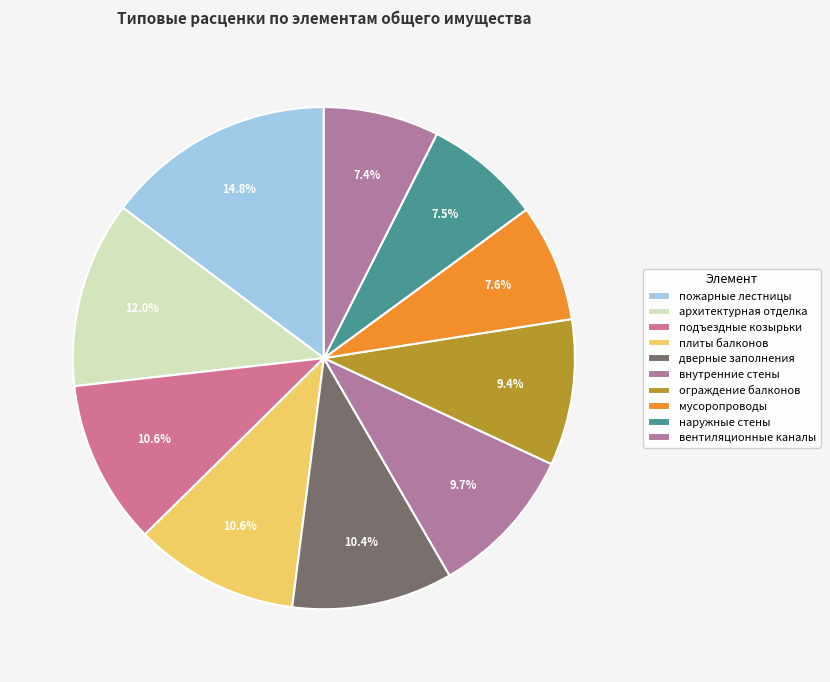

Count the number of slices in the pie.

10